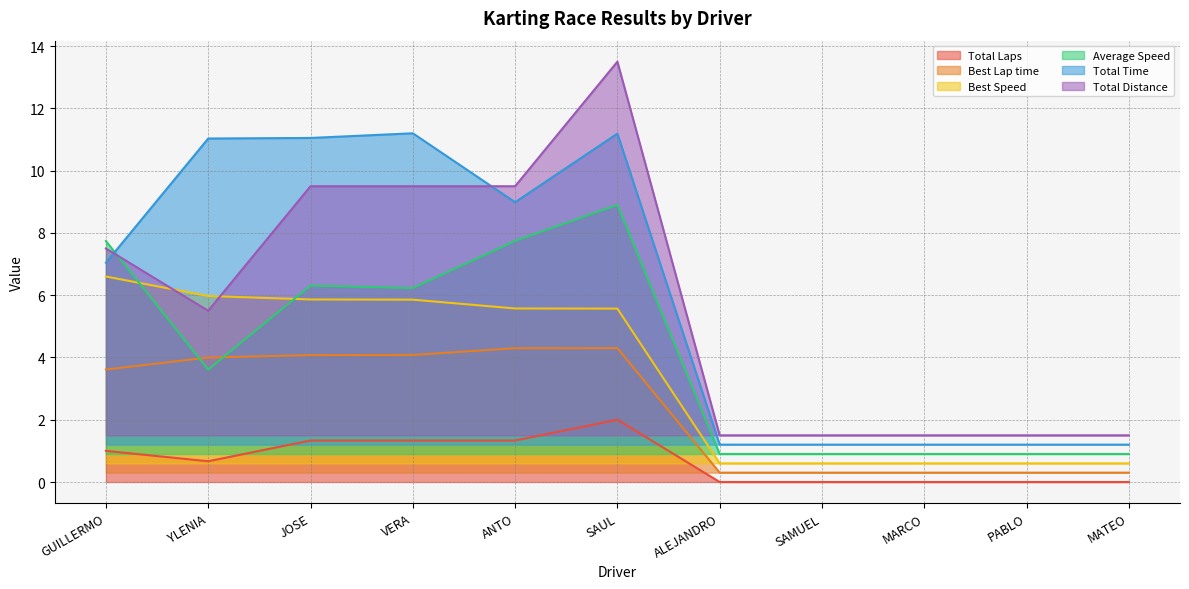

True or false: Total Laps has more than 2 interior local peaks.

False